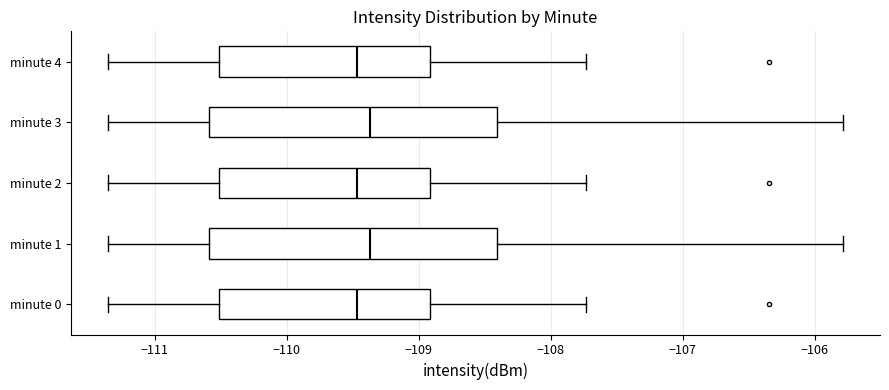

Reading bottom to top, read every box against the x-axis: the position of its median line, the range the box covers, and the ends of its whiskers. The values are not printed on the chart, so give them approximately, as read against the axis.

minute 0: median -109.5, box -110.5 to -108.9, whiskers -111.4 to -107.7
minute 1: median -109.4, box -110.6 to -108.4, whiskers -111.4 to -105.8
minute 2: median -109.5, box -110.5 to -108.9, whiskers -111.4 to -107.7
minute 3: median -109.4, box -110.6 to -108.4, whiskers -111.4 to -105.8
minute 4: median -109.5, box -110.5 to -108.9, whiskers -111.4 to -107.7